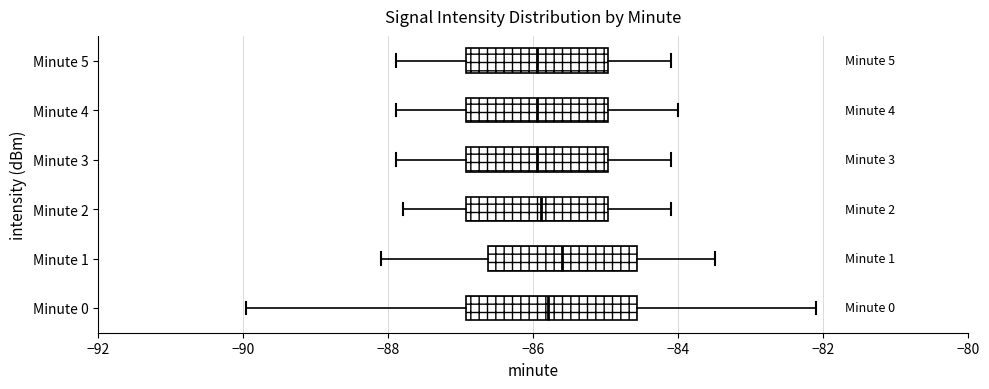

Which box is the widest, from its left edge to its right edge?

Minute 0